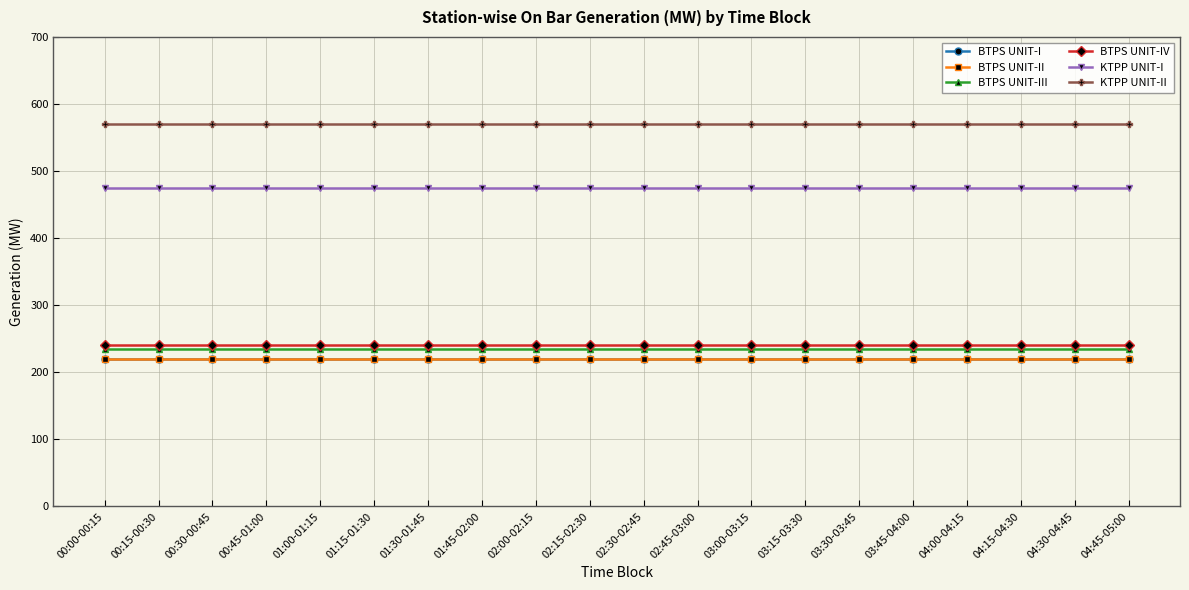

Between 03:15-03:30 and 02:45-03:00, which is larger?

03:15-03:30